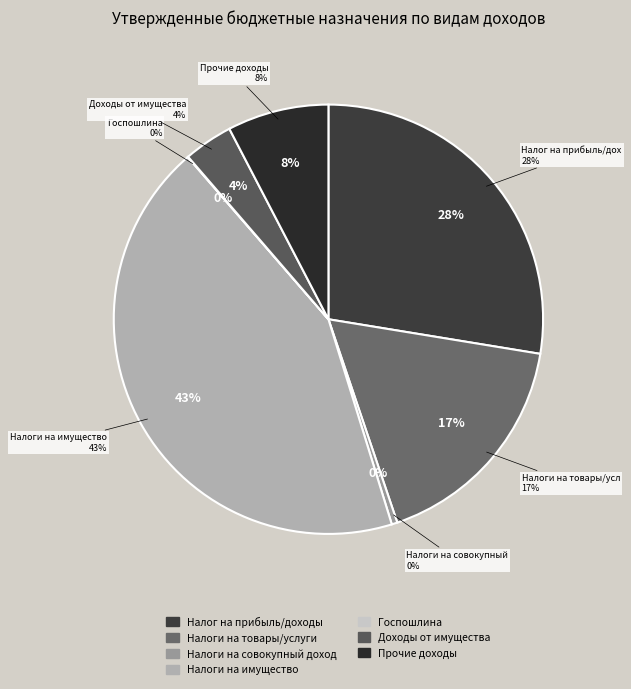

Rank the categories by value from lowest to highest.

ГОСУДАРСТВЕННАЯ ПОШЛИНА, НАЛОГИ НА СОВОКУПНЫЙ ДОХОД, ДОХОДЫ ОТ ИСПОЛЬЗОВАНИЯ ИМУЩЕСТВА, НАЛОГОВЫЕ И НЕНАЛОГОВЫЕ ДОХОДЫ (прочие), НАЛОГИ НА ТОВАРЫ (РАБОТЫ, УСЛУГИ), НАЛОГИ НА ПРИБЫЛЬ, ДОХОДЫ, НАЛОГИ НА ИМУЩЕСТВО